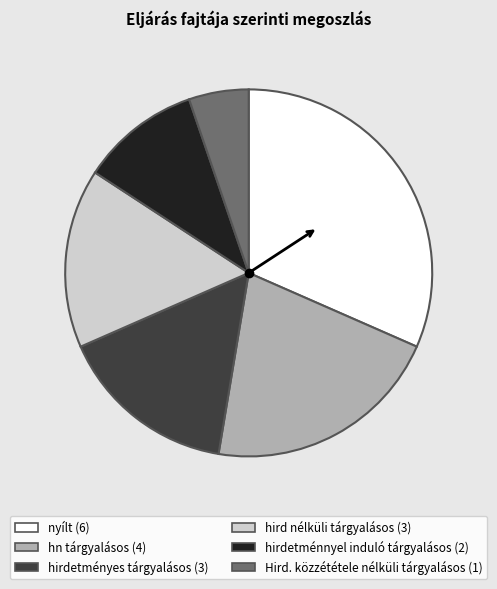

How many slices are in this pie chart?

6